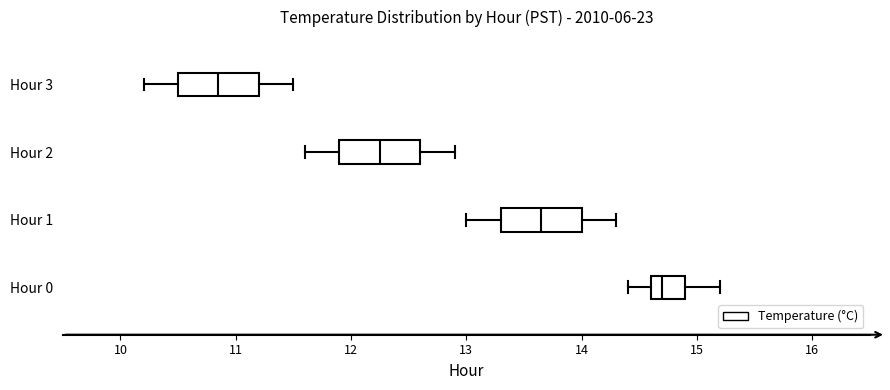

Which box's median line is the furthest to the left?

Hour 3